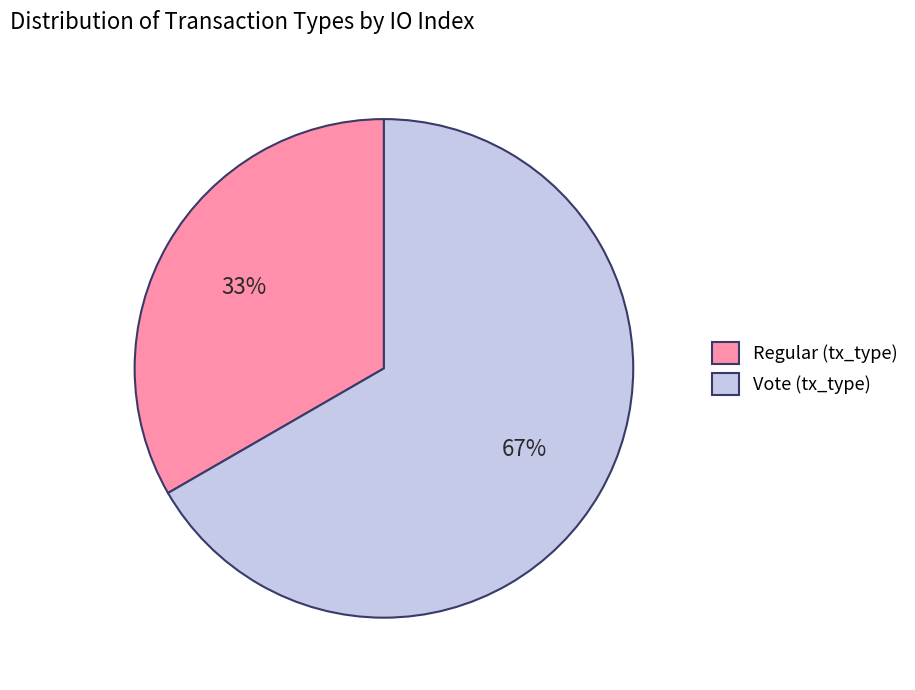

Is the sum of Regular and Vote greater than half?

Yes